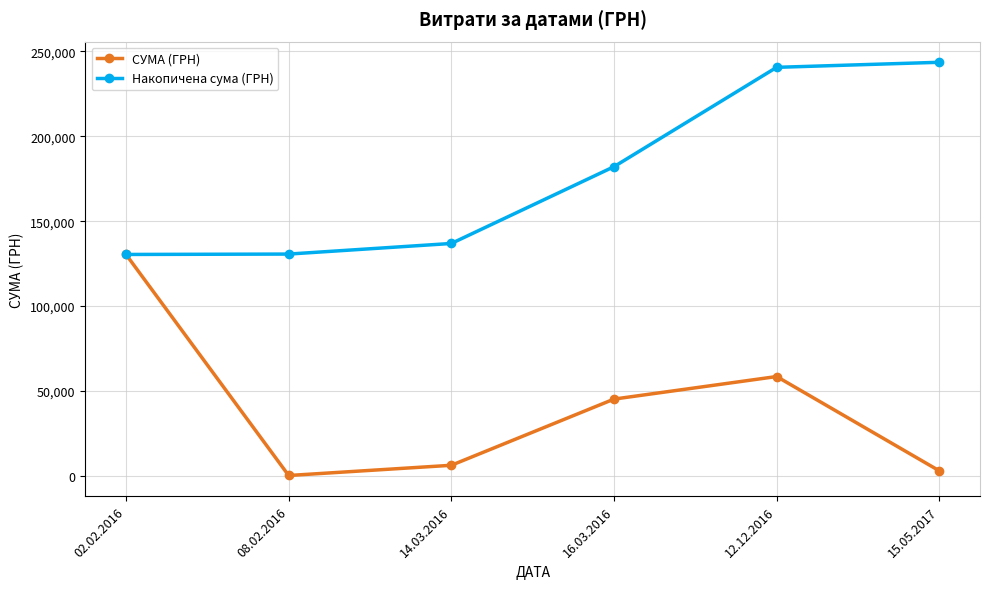

Which label corresponds to the smallest value in the chart?

08.02.2016